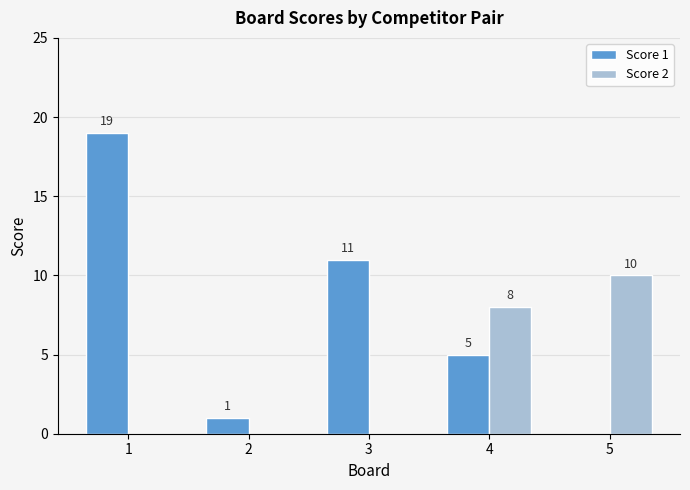

What is the sum of all Score 1 values?

36